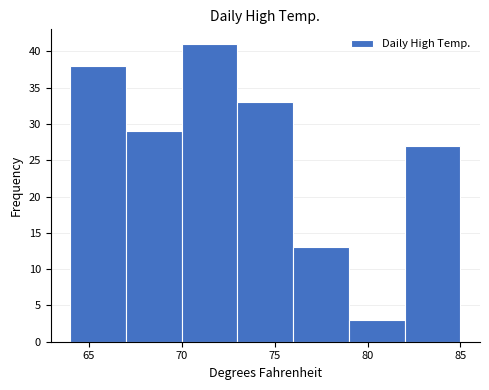

What is the height of the bar covering 64 to 67 on the x-axis? The values are not printed on the chart, so give them approximately, as read against the axis.

38